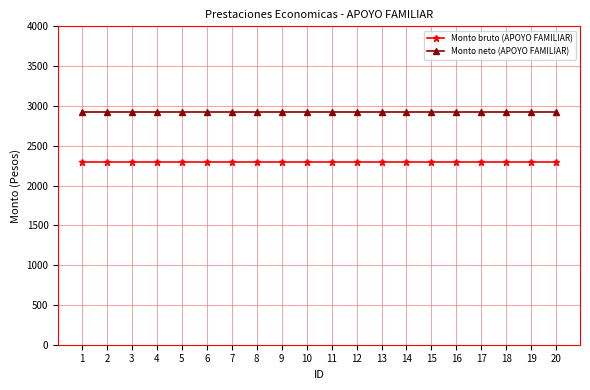

True or false: Monto bruto (APOYO FAMILIAR) and Monto neto (APOYO FAMILIAR) intersect in this chart.

False